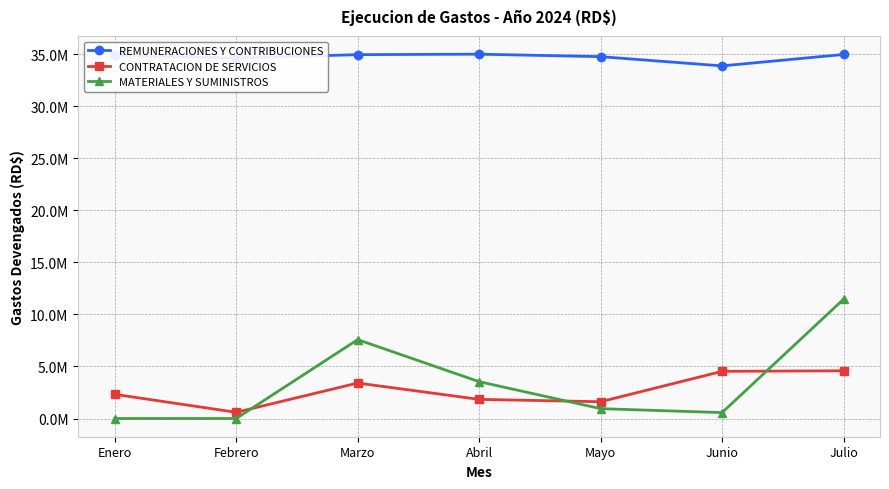

Where is the first local minimum for REMUNERACIONES Y CONTRIBUCIONES?

Febrero